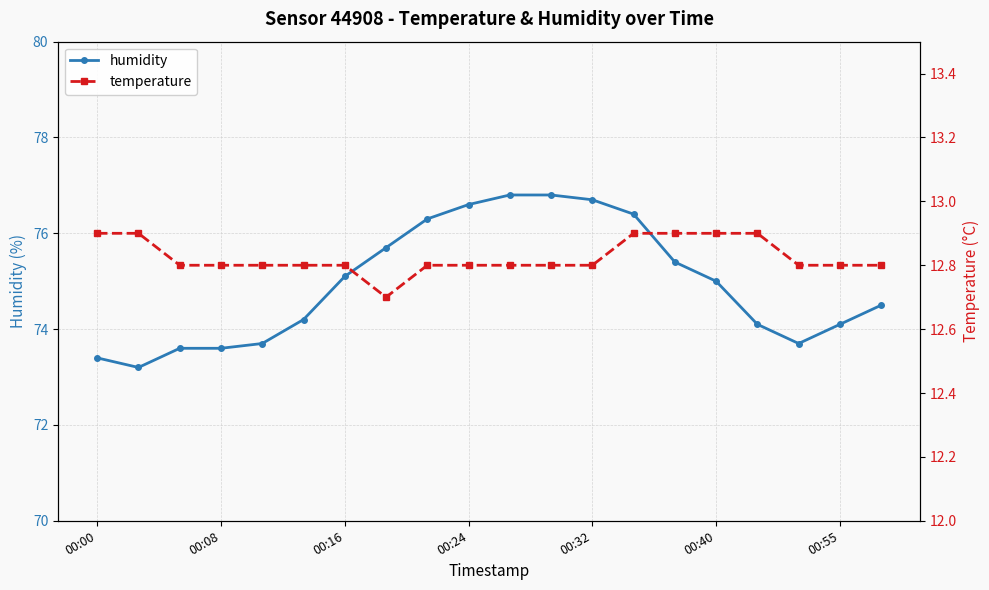

Which series has the largest total across all categories?

humidity